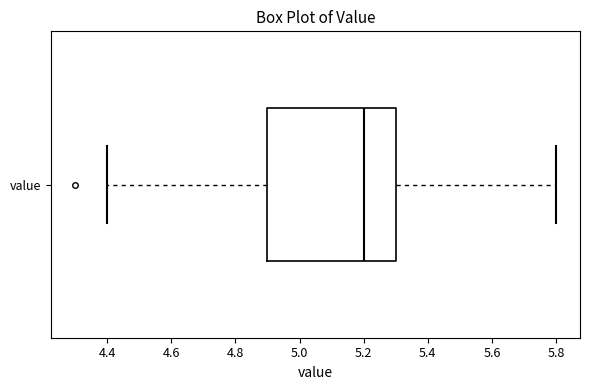

Read this box plot against the x-axis: the position of the median line, the range covered by the box, and the ends of both whiskers. The values are not printed on the chart, so give them approximately, as read against the axis.

median 5.2, box 4.9 to 5.3, whiskers 4.4 to 5.8